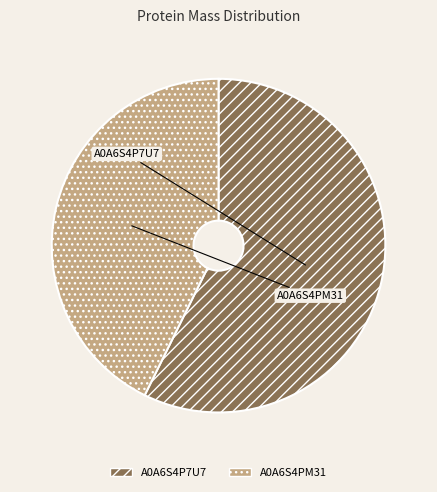

Is it true that A0A6S4P7U7 is 57% of the pie?

True